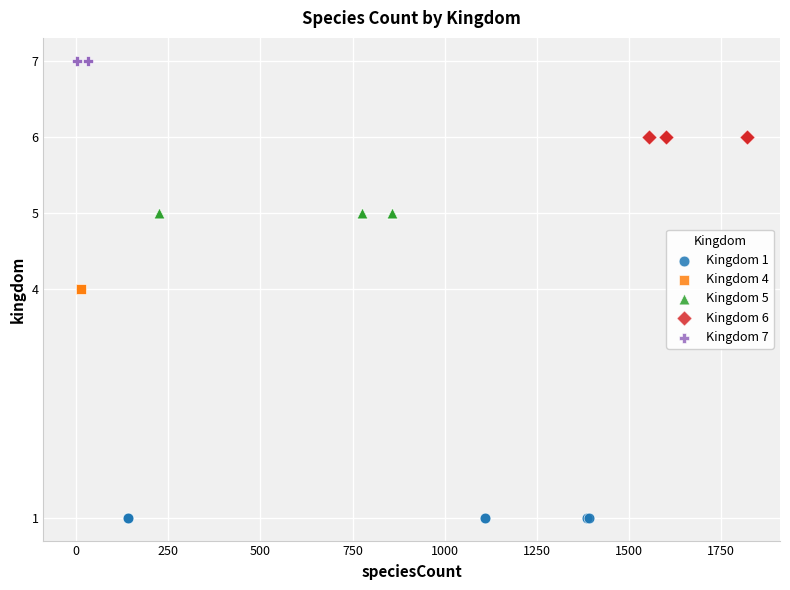

Which series reaches the minimum Y coordinate?

Kingdom 1